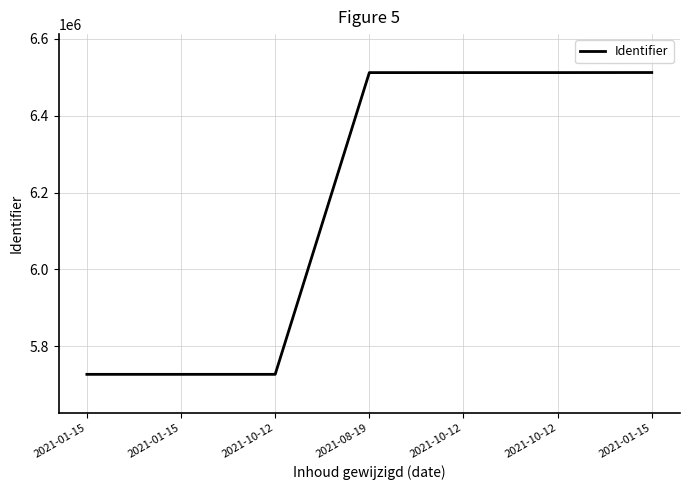

Reading left to right, transcribe all the data shown in this chart.

5726679	5726680	5726682	6512283	6512301	6512310	6512503